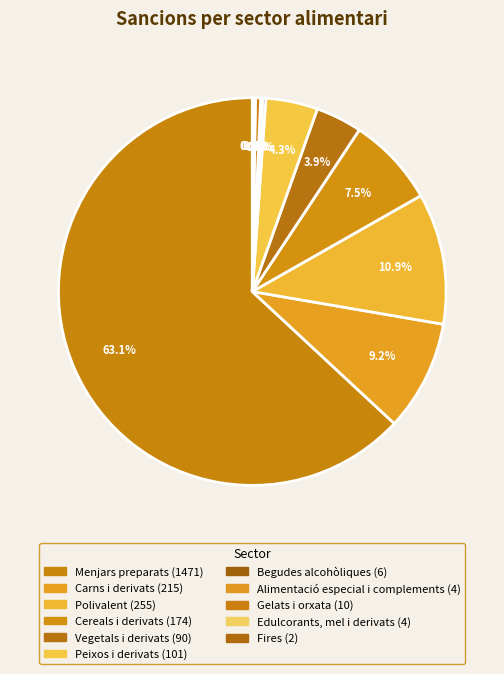

Is there any slice that represents more than half of the pie?

Yes